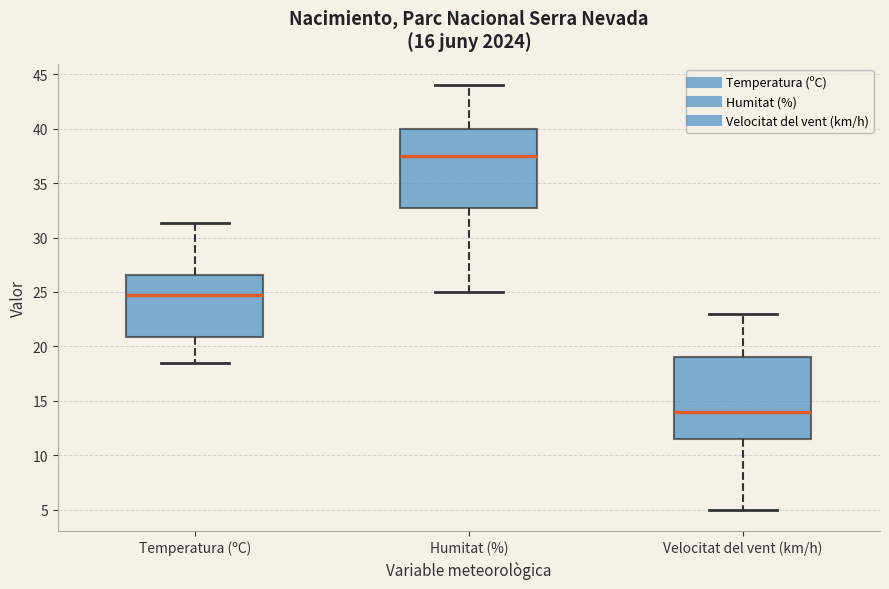

Which box has the highest median line?

Humitat (%)